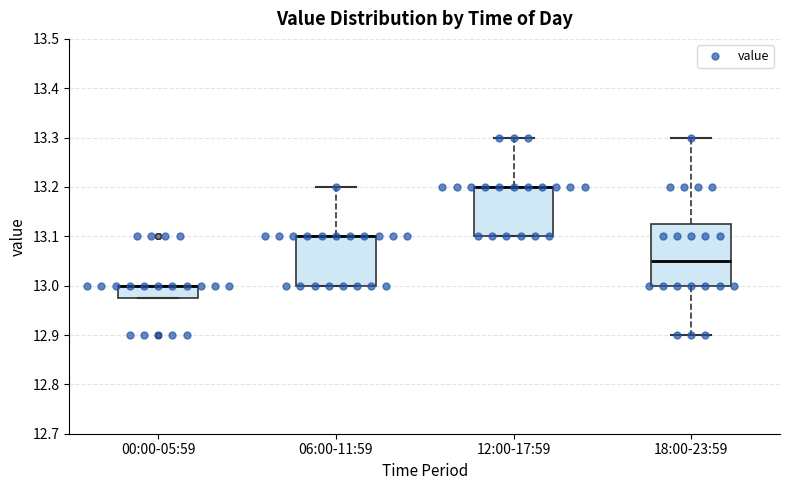

Reading left to right, read every box against the y-axis: the position of its median line, the range the box covers, and the ends of its whiskers. The values are not printed on the chart, so give them approximately, as read against the axis.

00:00-05:59: median 13.00 (drawn on the box's upper edge), box 12.98 to 13.00, whiskers 12.98 to 13.00
06:00-11:59: median 13.10 (drawn on the box's upper edge), box 13.00 to 13.10, whiskers 13.00 to 13.20
12:00-17:59: median 13.20 (drawn on the box's upper edge), box 13.10 to 13.20, whiskers 13.10 to 13.30
18:00-23:59: median 13.05, box 13.00 to 13.13, whiskers 12.90 to 13.30